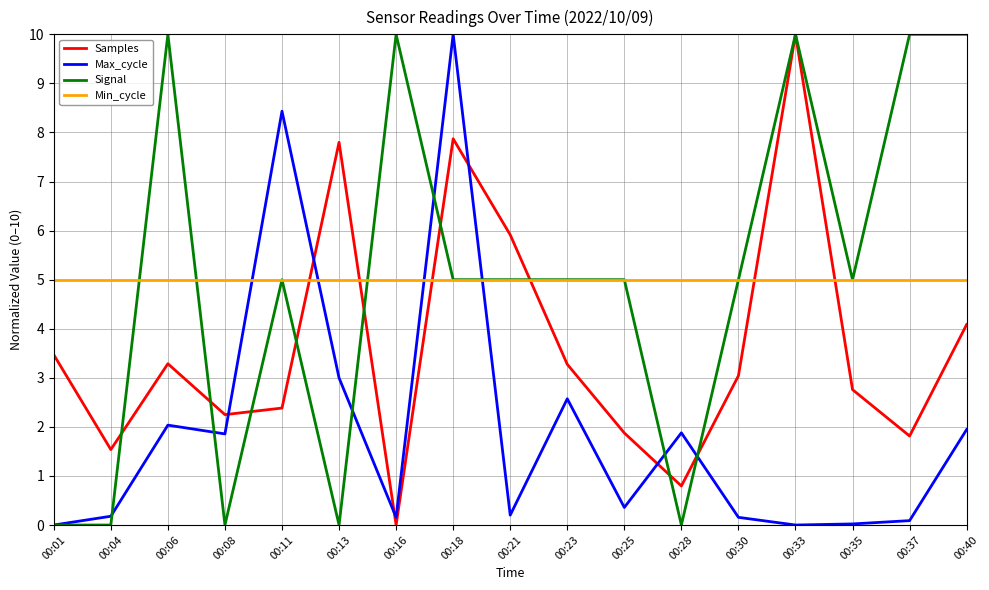

True or false: Min_cycle and Signal cross at least once.

True